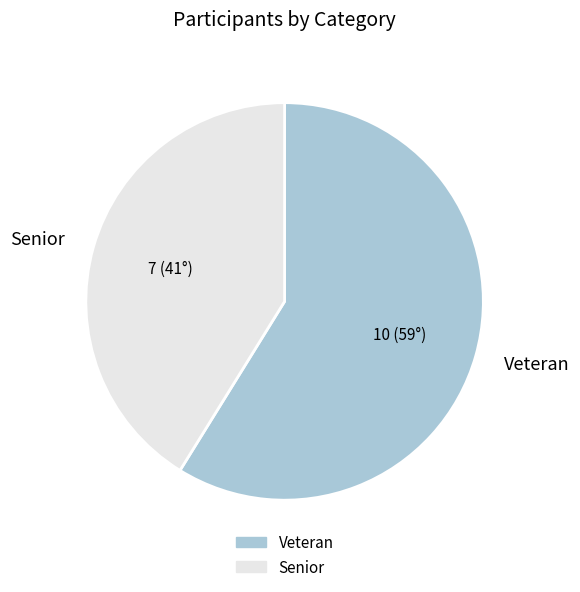

Which category has the biggest portion of the pie?

Veteran